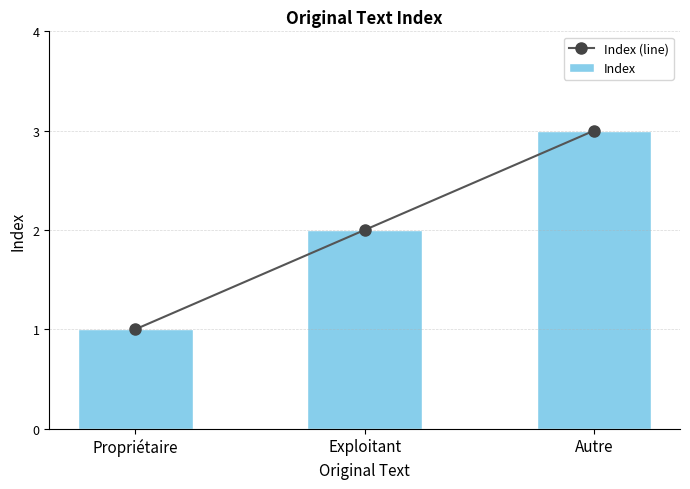

How many data points in Index (line) are above 2?

1